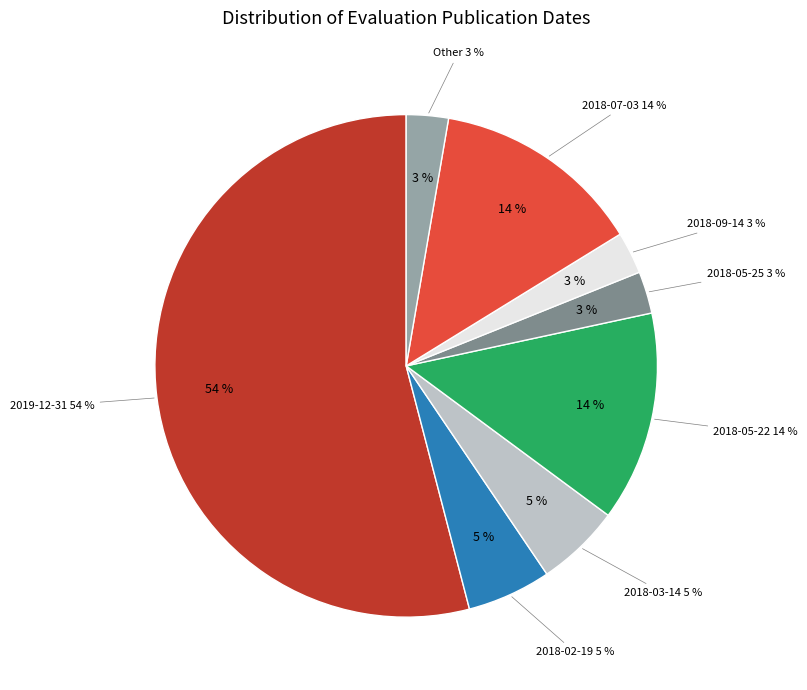

Between 2018-07-03 and 2018-05-22, which is larger?

2018-07-03